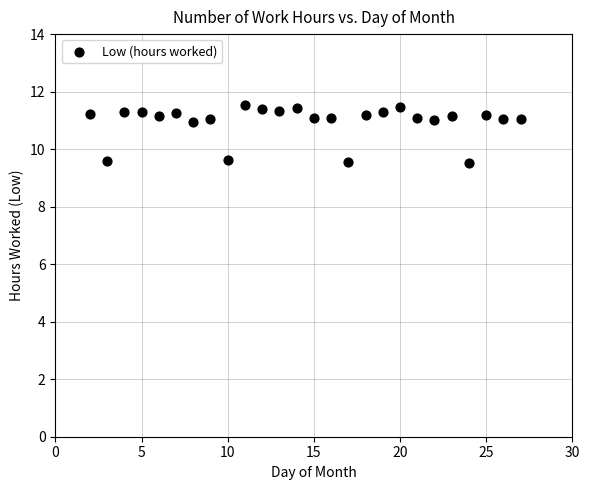

What is the range of X values (max minus min)?

25.0